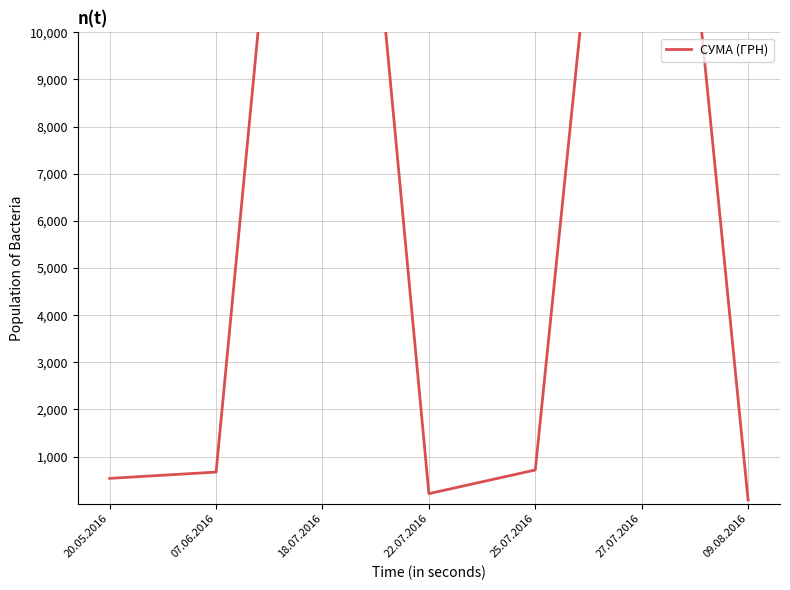

What is the difference between the maximum and minimum values?

24291.6